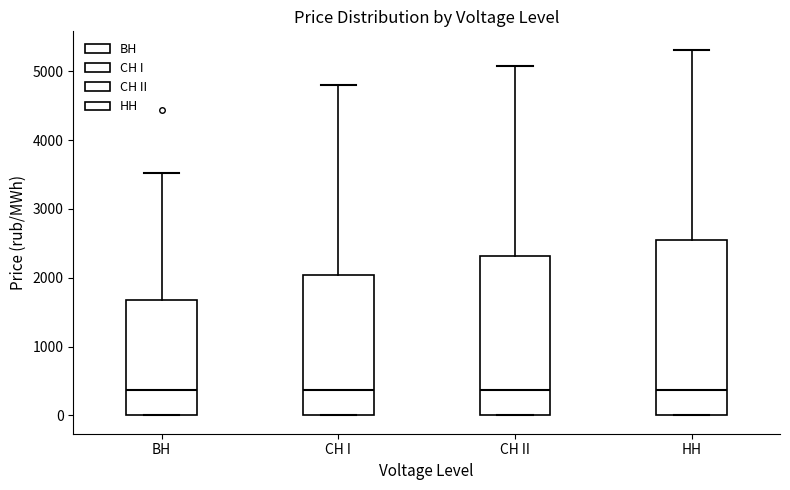

Reading left to right, transcribe this box plot: for each box, give where its median line is, the range the box spans, and where its two whiskers end, as read against the y-axis. The values are not printed on the chart, so give them approximately, as read against the axis.

ВН: median 400, box 0 to 1700, whiskers 0 to 3500
СН I: median 400, box 0 to 2000, whiskers 0 to 4800
СН II: median 400, box 0 to 2300, whiskers 0 to 5100
НН: median 400, box 0 to 2600, whiskers 0 to 5300